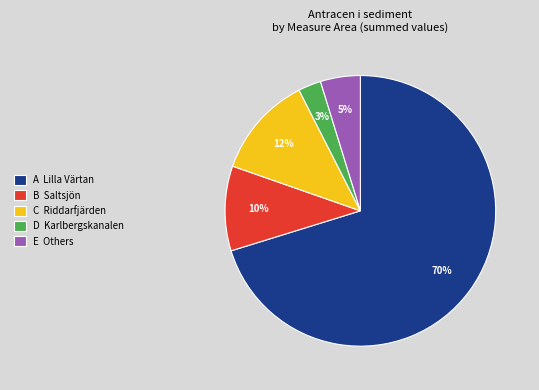

To the nearest percent, what percentage of the pie is B Saltsjön?

10%